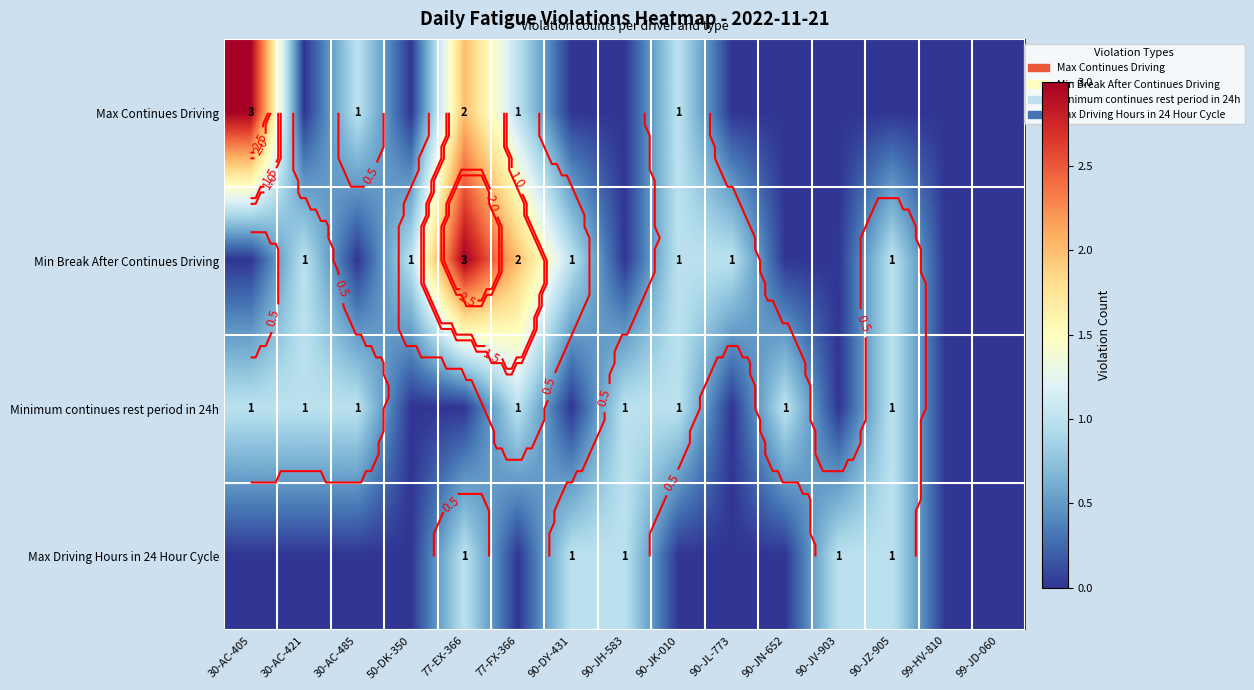

At how many categories does at least one series exceed 1?

3